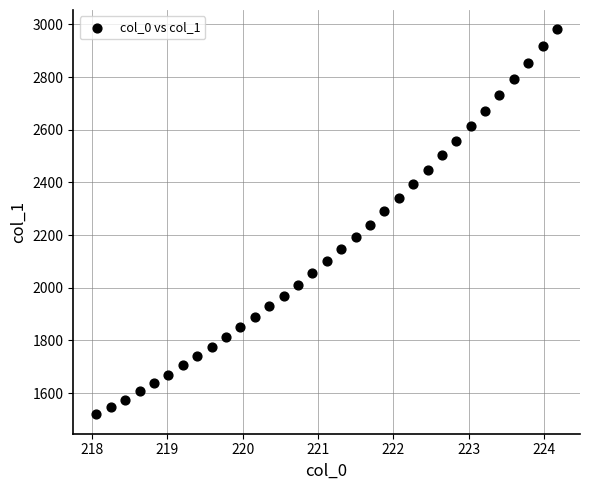

What is the range of X values (max minus min)?

6.1